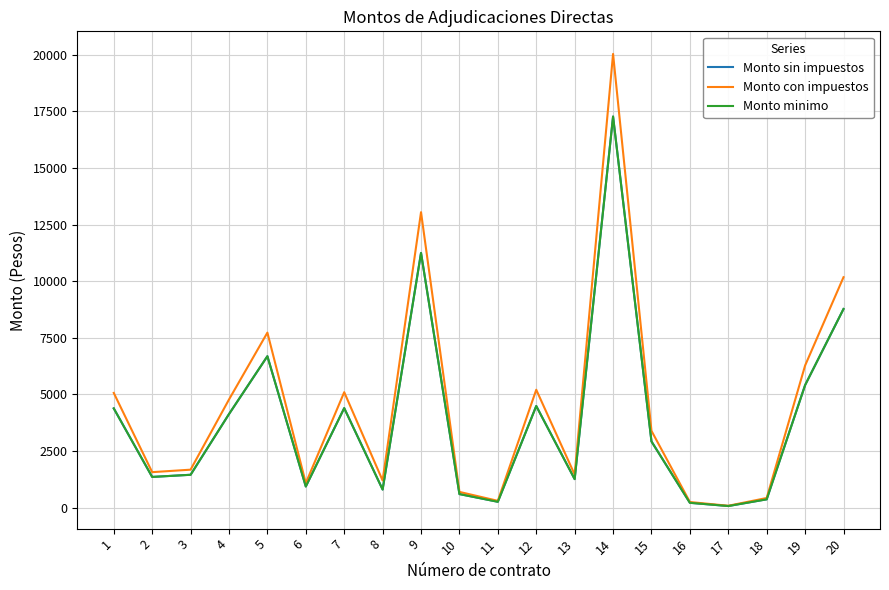

Where is the first local maximum for Monto minimo?

5